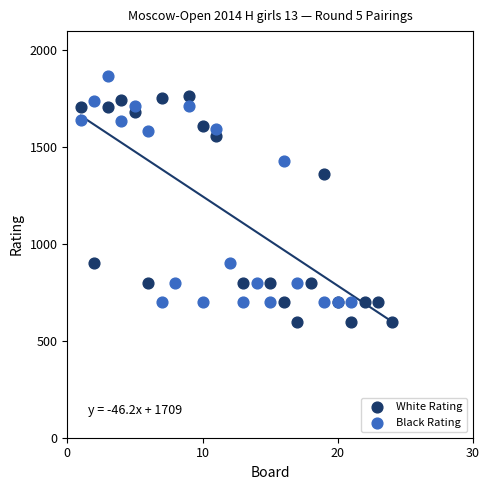

Which series reaches the maximum Y coordinate?

Black Rating